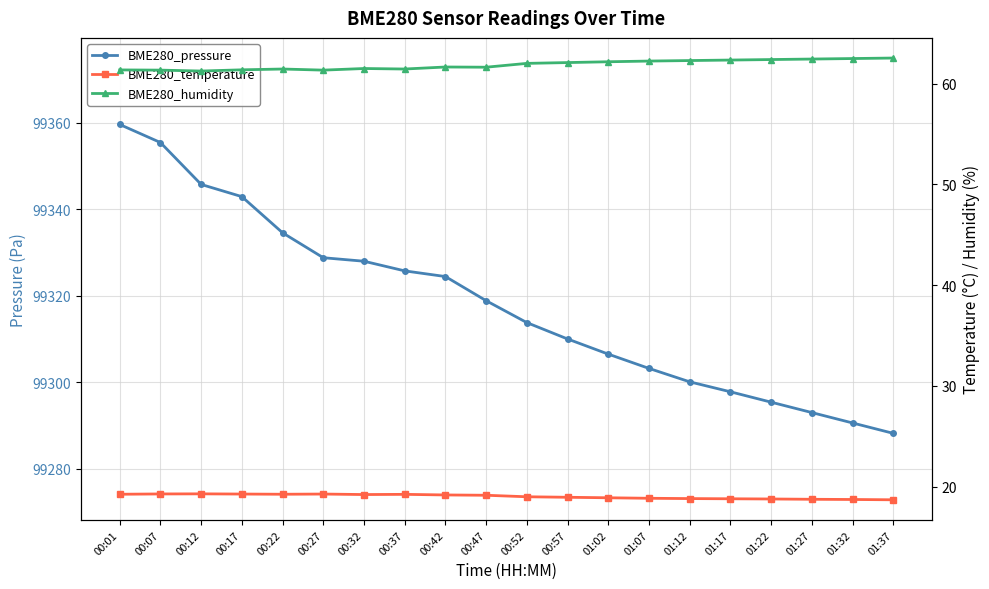

What is the highest value of the BME280_humidity series?

62.5